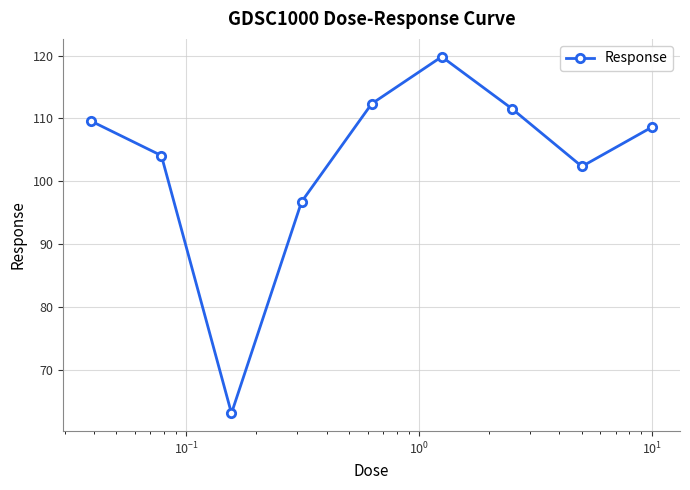

What is the greatest value displayed?

119.8